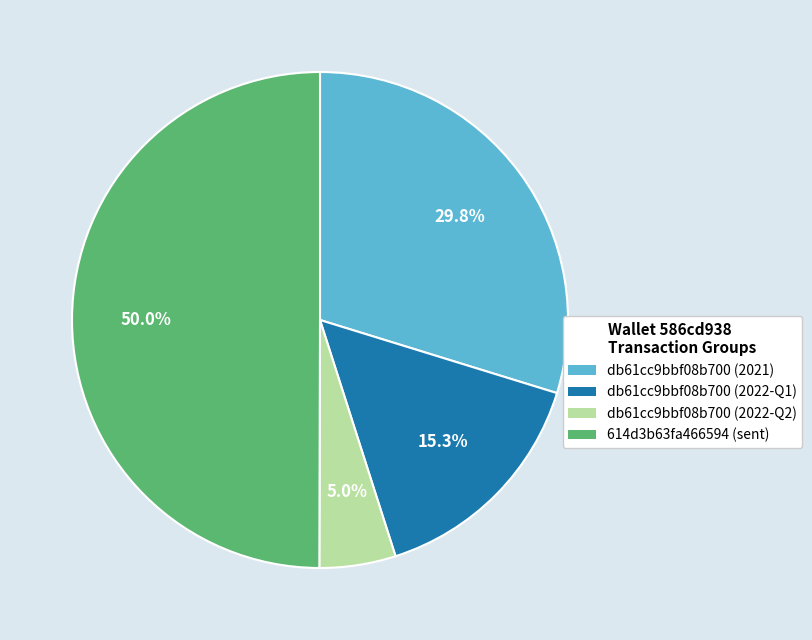

Is there a majority slice in this chart?

No